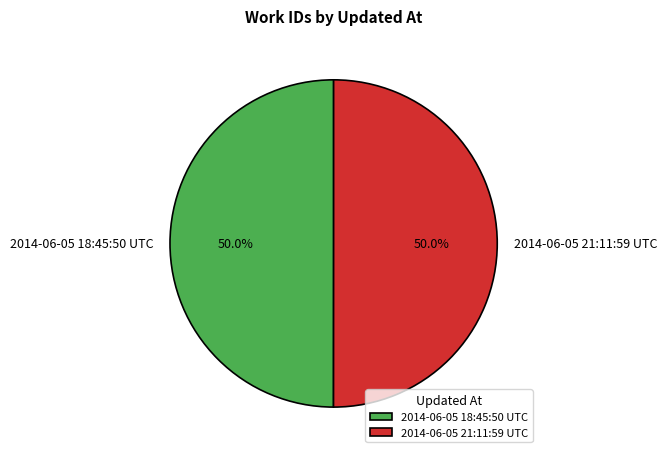

What is the ratio of the value at 2014-06-05 21:11:59 UTC to the value at 2014-06-05 18:45:50 UTC?

1.0